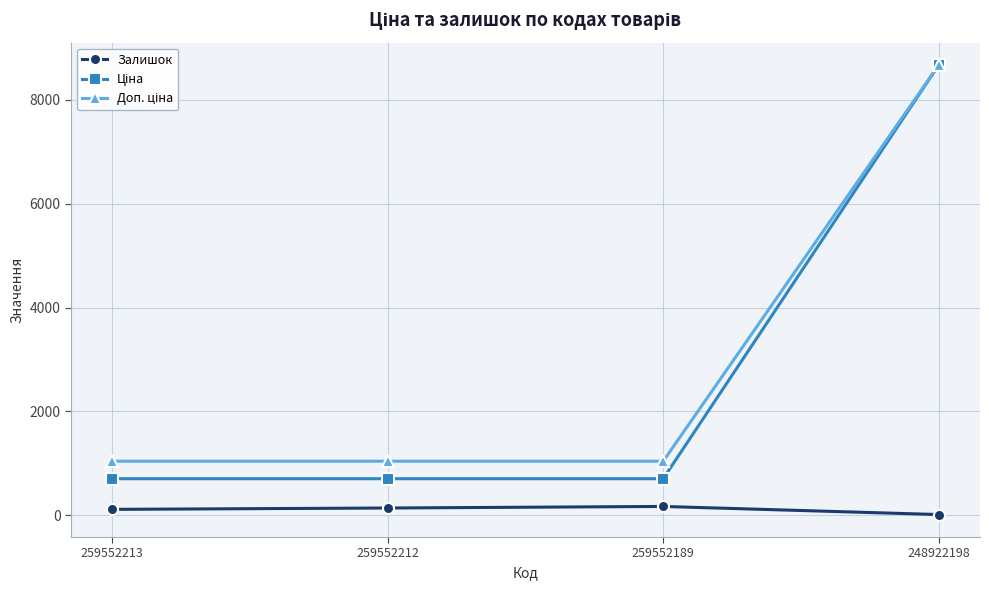

What is the maximum value shown in the chart?

8669.7